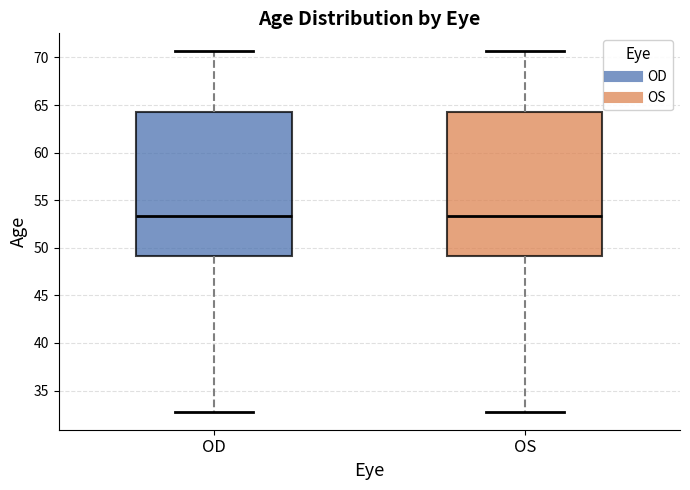

Reading left to right, transcribe this box plot: for each box, give where its median line is, the range the box spans, and where its two whiskers end, as read against the y-axis. The values are not printed on the chart, so give them approximately, as read against the axis.

OD: median 53.5, box 49.0 to 64.5, whiskers 33.0 to 70.5
OS: median 53.5, box 49.0 to 64.5, whiskers 33.0 to 70.5